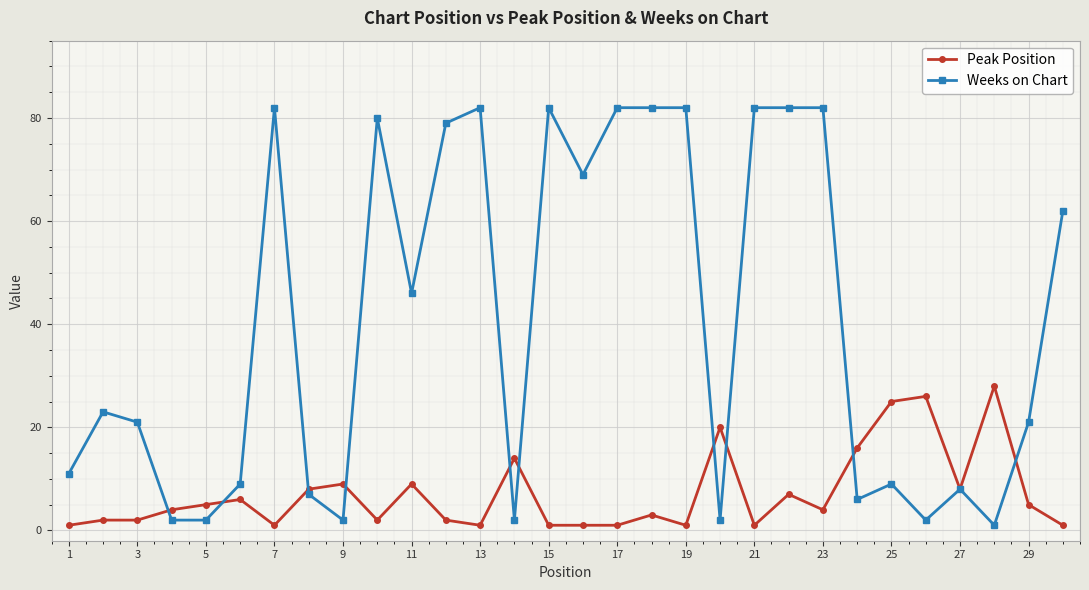

Which series has the largest total across all categories?

Weeks on Chart